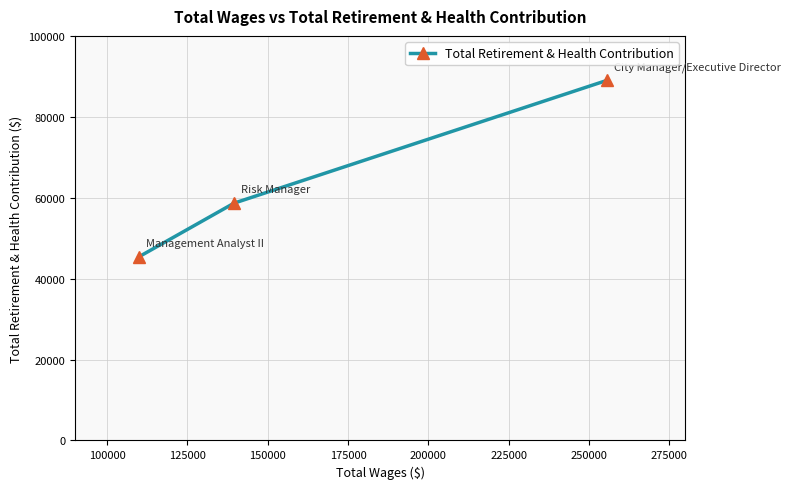

What is the value of the 1st point from the left?

45442